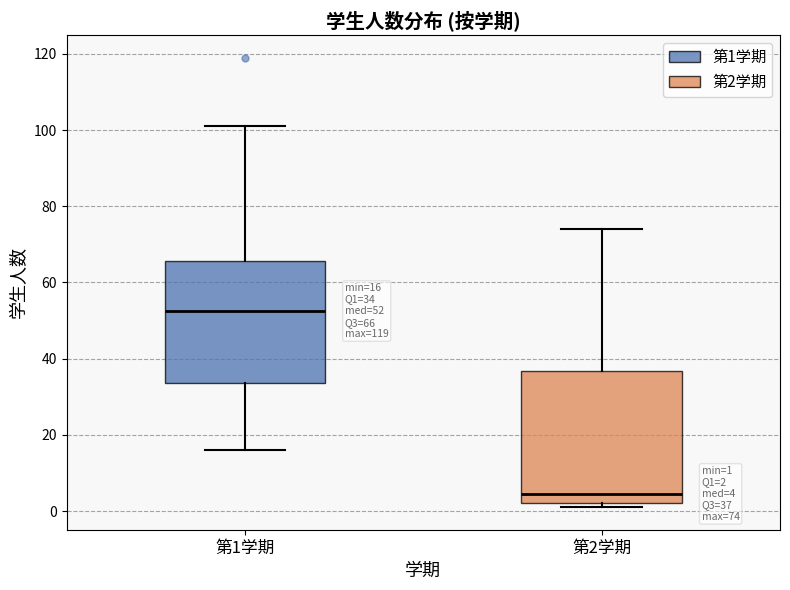

Which box has the highest median line?

第1学期